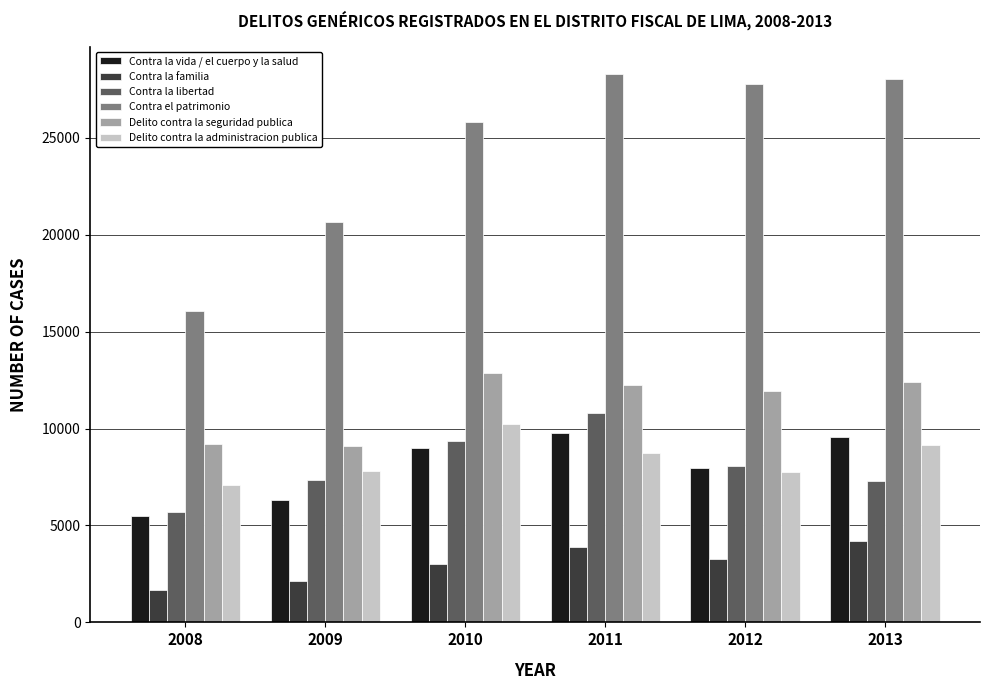

The Contra el patrimonio series shows 26383 at 2008. True or false?

False